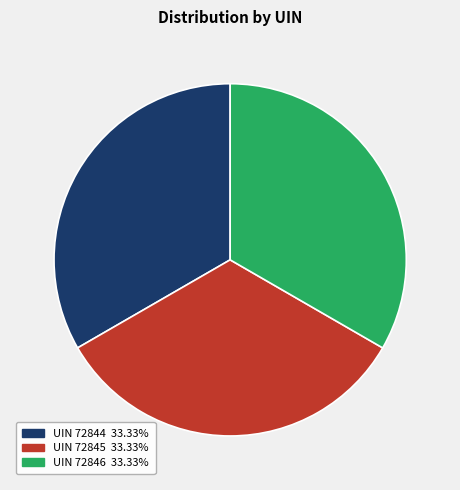

Is there any slice that represents more than half of the pie?

No